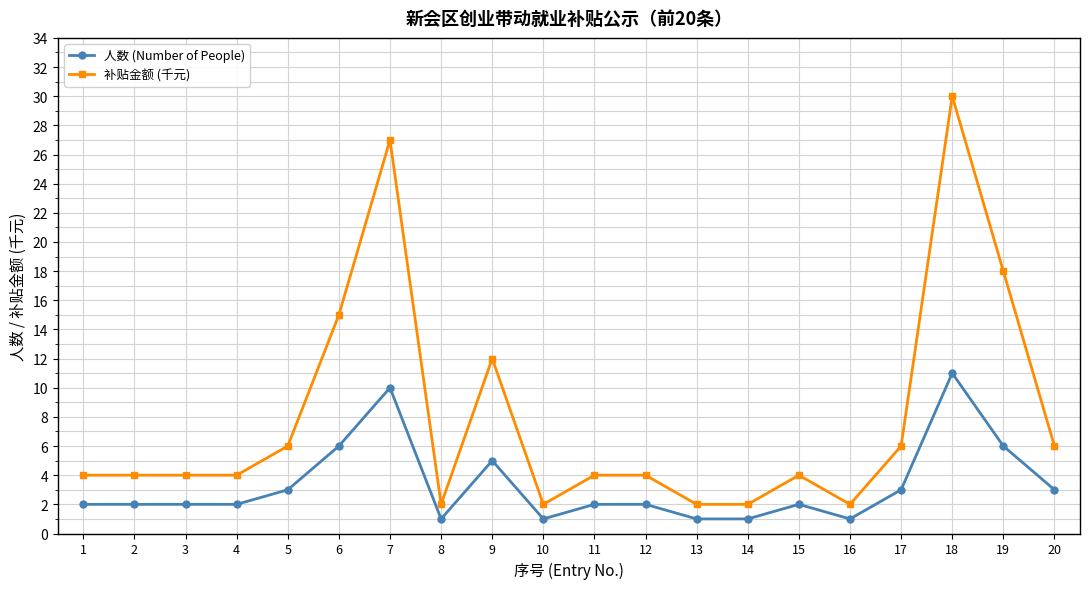

List the series in order of their overall mean, lowest first.

人数 (Number of People), 补贴金额 (千元)